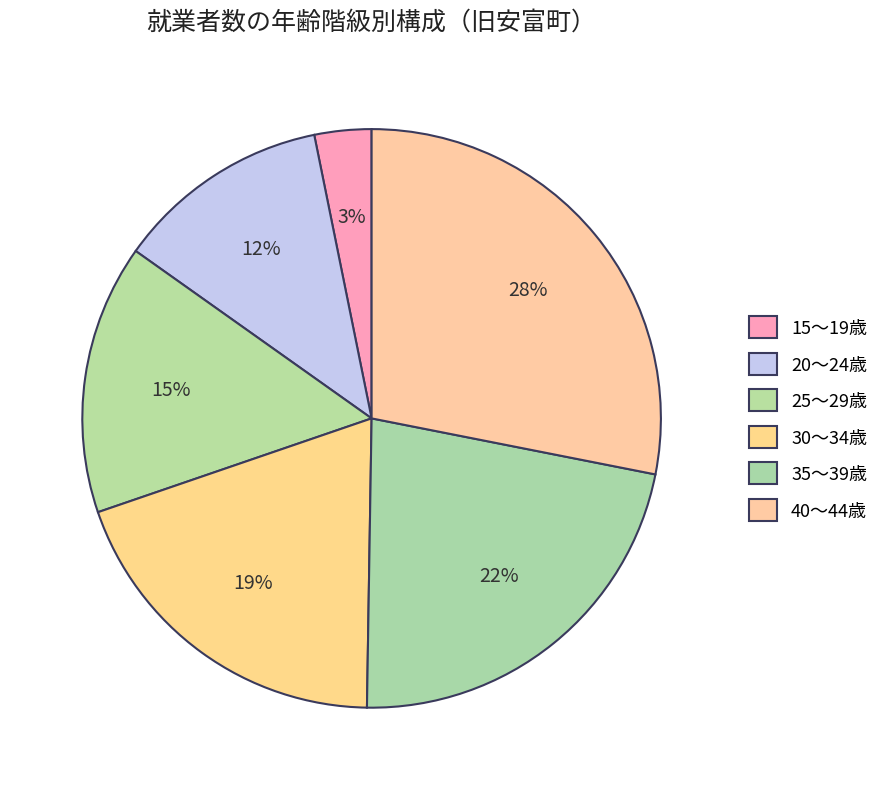

How many segments does this pie chart have?

6